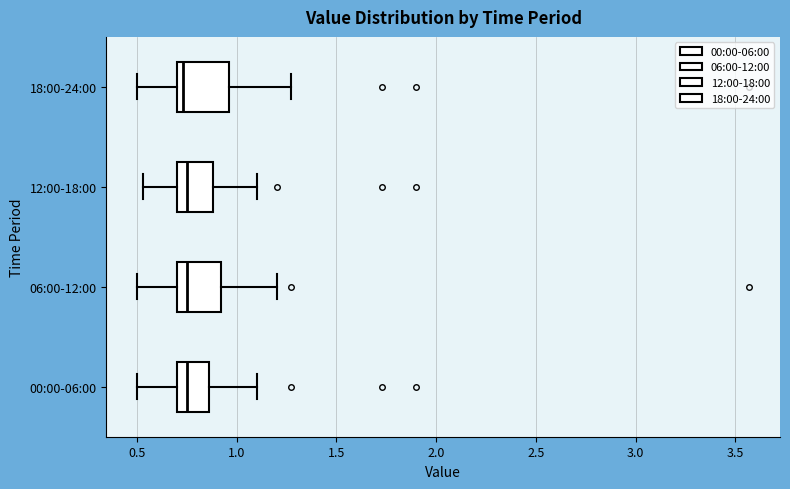

Where does the left whisker of the box for 00:00-06:00 end on the x-axis? The values are not printed on the chart, so give them approximately, as read against the axis.

0.50